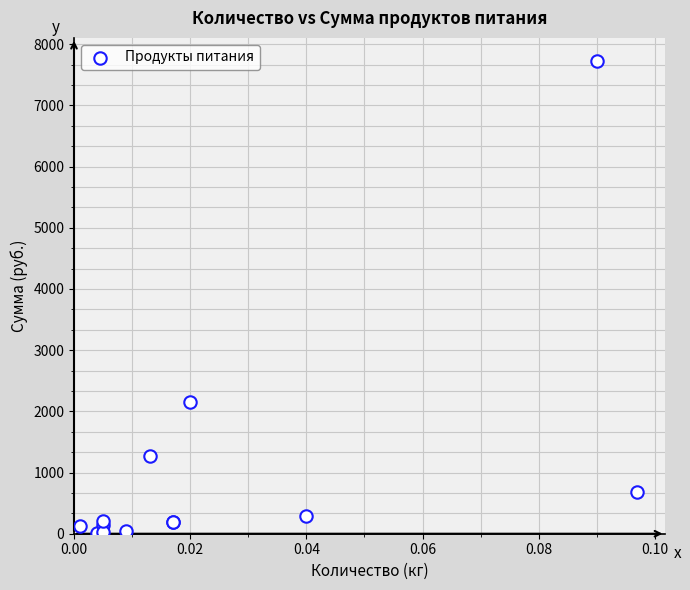

What Y value in the scatter plot is closest to 3864?

2150.6